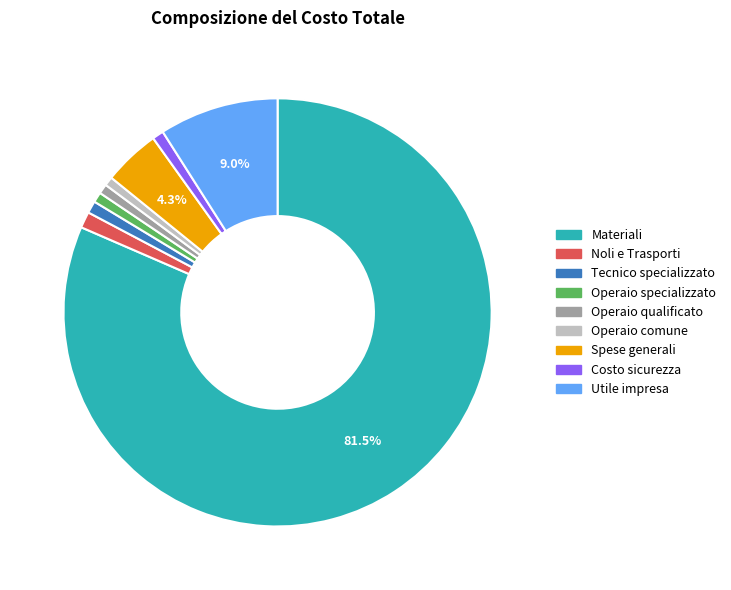

The Utile impresa slice represents 15% of the pie. True or false?

False